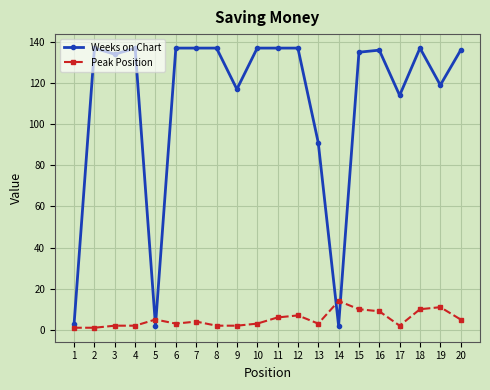

What is the greatest value displayed?

137